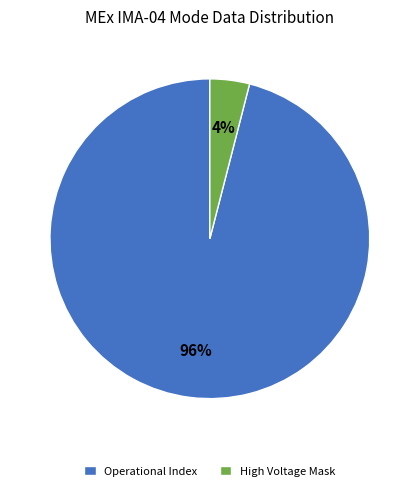

Does any single category account for the majority?

Yes